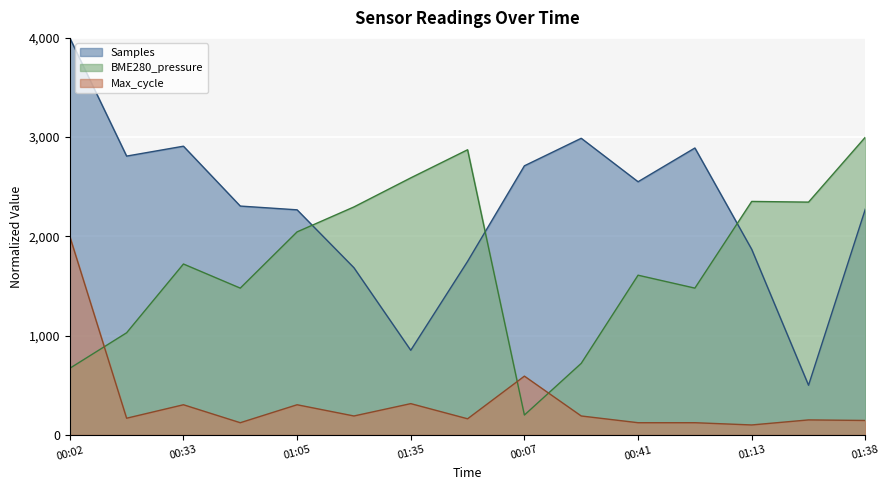

What is the difference between the highest and lowest values at 01:20?

2106.2